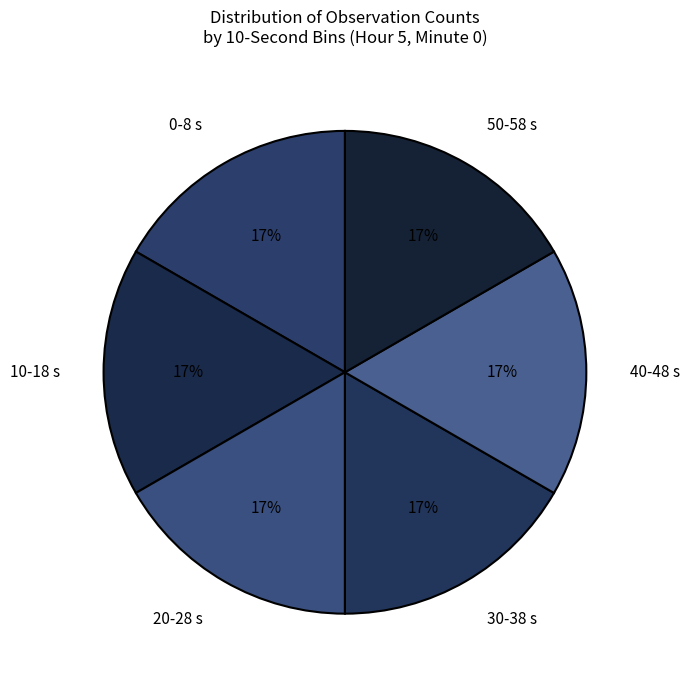

To the nearest percent, what is the average slice percentage?

17%